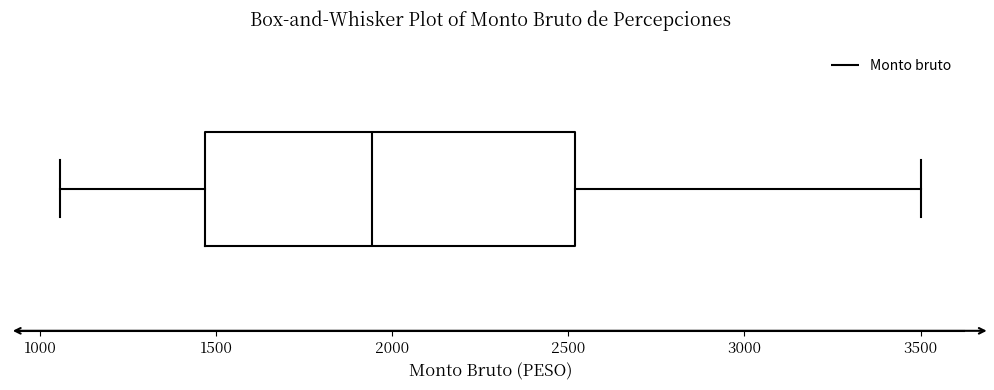

Read this box plot against the x-axis: the position of the median line, the range covered by the box, and the ends of both whiskers. The values are not printed on the chart, so give them approximately, as read against the axis.

median 1950, box 1450 to 2500, whiskers 1050 to 3500